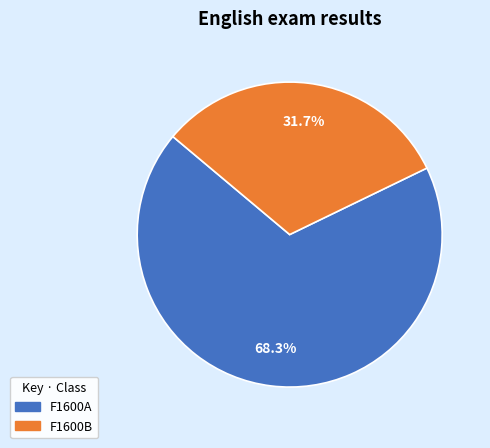

True or false: F1600B accounts for 2% of the total.

False